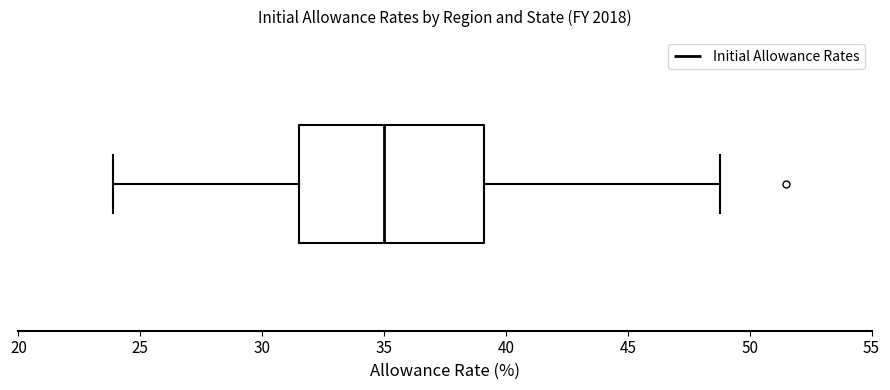

Transcribe this box plot: give where the median line is, the range the box spans, and where the two whiskers end, as read against the x-axis. The values are not printed on the chart, so give them approximately, as read against the axis.

median 35.0, box 31.5 to 39.0, whiskers 24.0 to 49.0